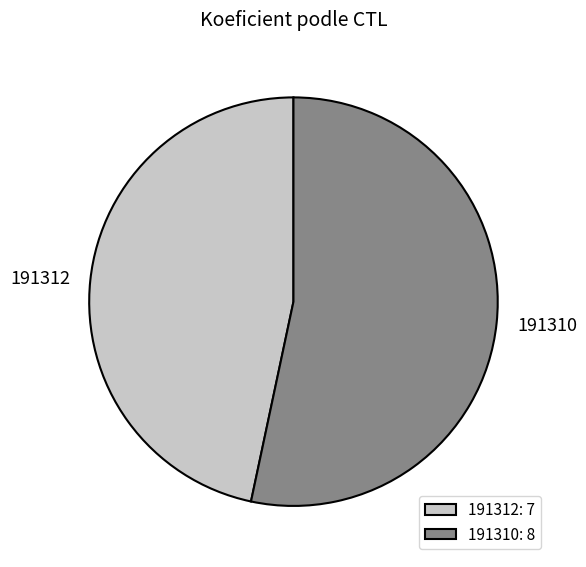

Is there any slice that represents more than half of the pie?

Yes